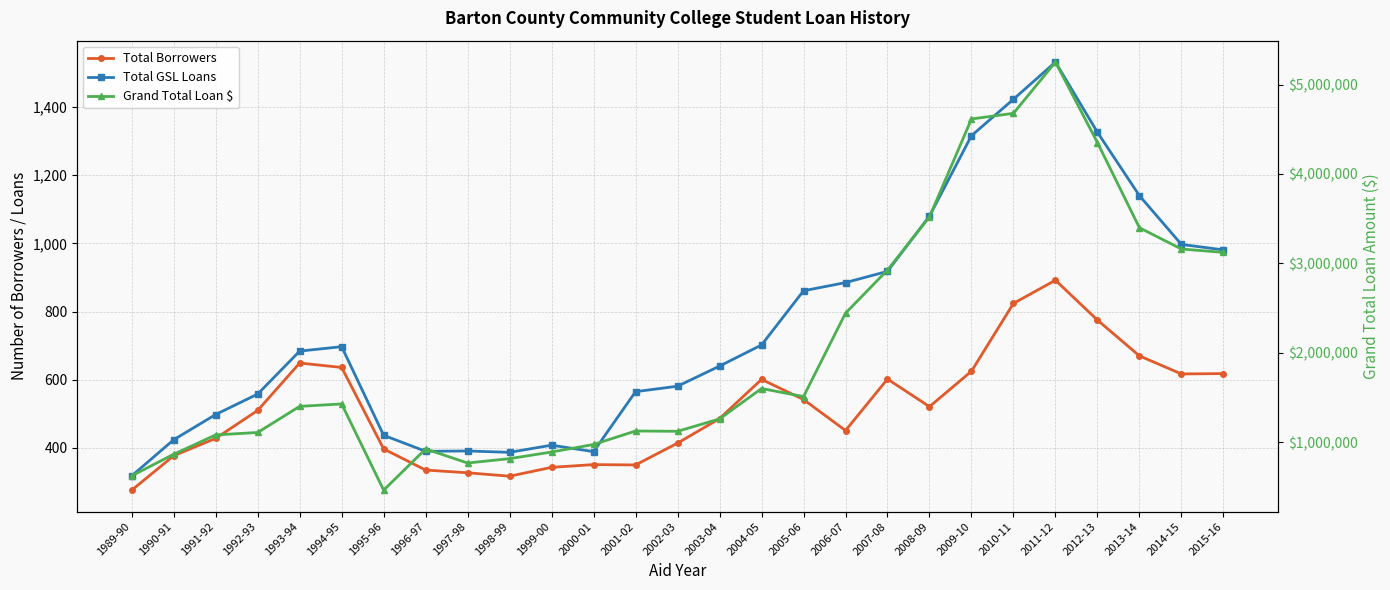

What is the difference between the highest and lowest values at 2008-09?

3519958